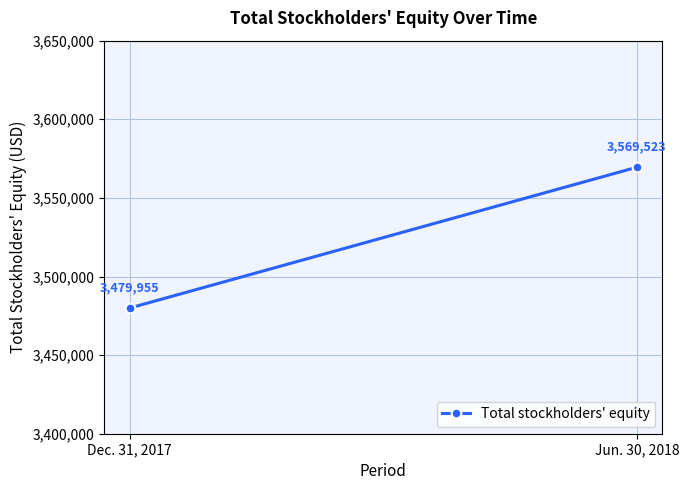

Count the number of data series in this chart.

1